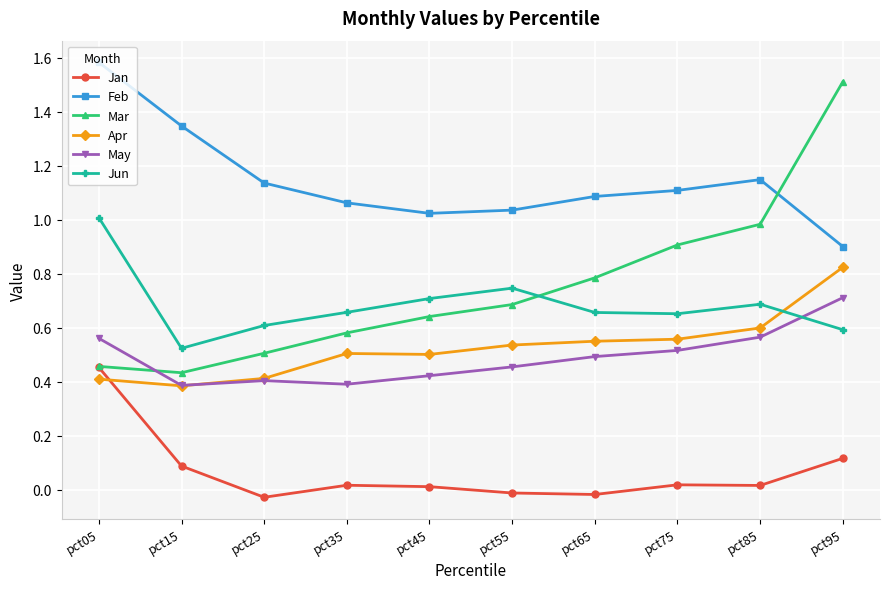

True or false: Feb and May cross at least once.

False